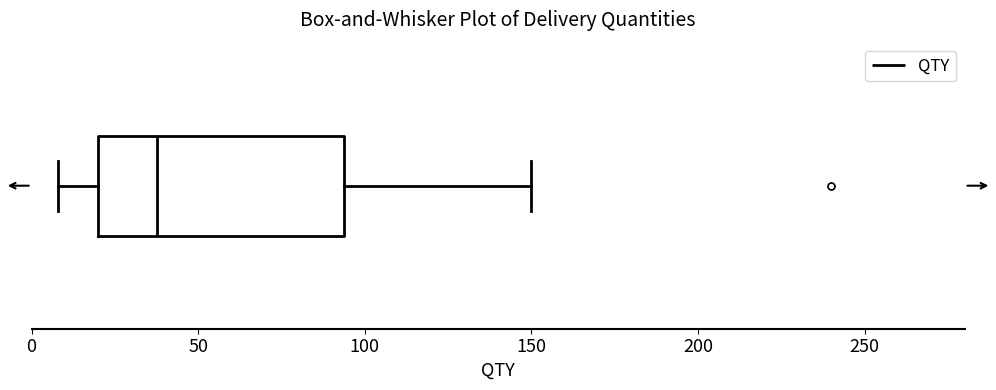

Read this box plot against the x-axis: the position of the median line, the range covered by the box, and the ends of both whiskers. The values are not printed on the chart, so give them approximately, as read against the axis.

median 40, box 20 to 95, whiskers 10 to 150